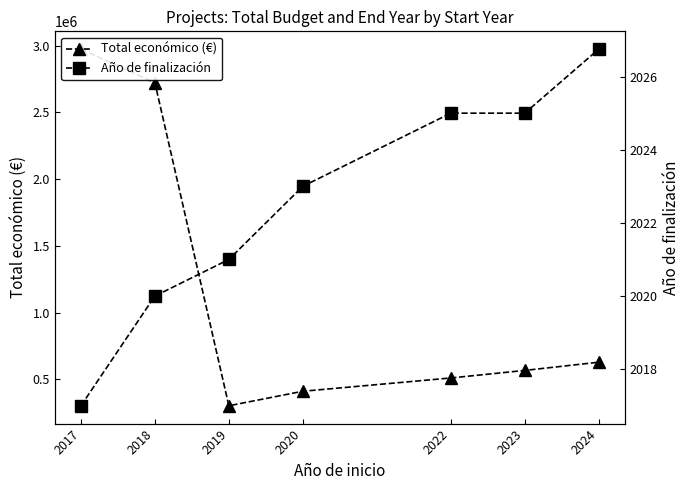

Reading left to right, transcribe all the data shown in this chart.

Total económico (€): 2973374.3	2721565.1	301504.0	410154.0	509665.8	566298.0	627842.0
Año de finalización: 2017.0	2020.0	2021.0	2023.0	2025.0	2025.0	2026.8